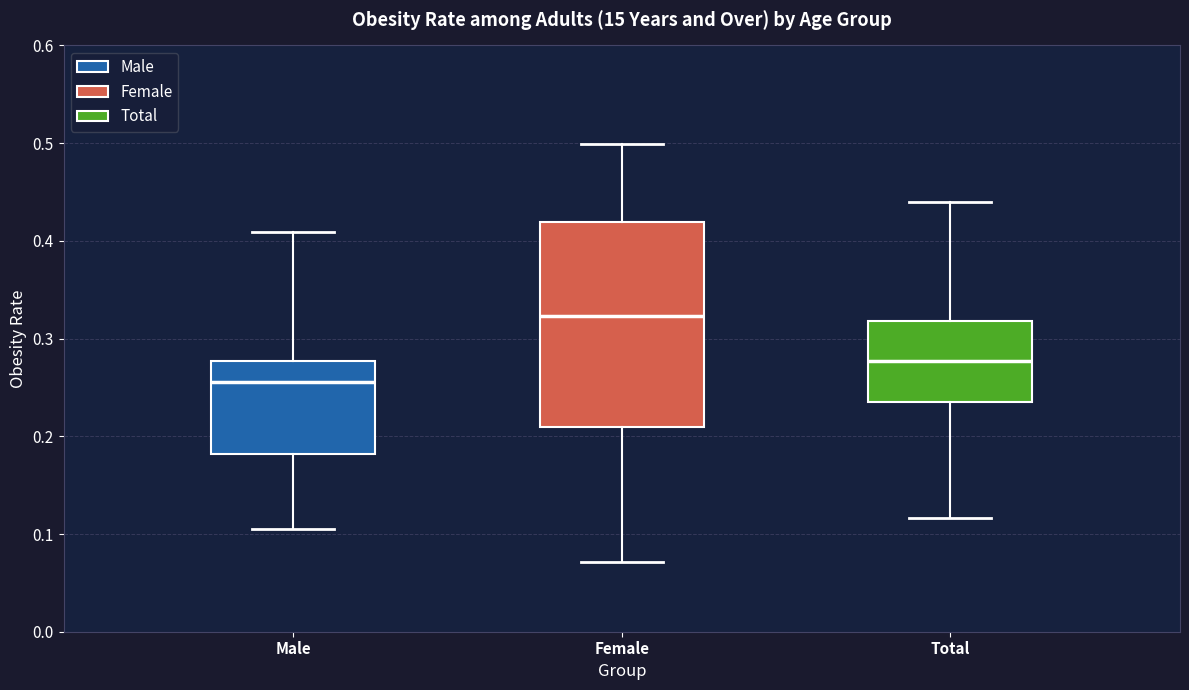

Where does the median line of the box for Female sit on the y-axis? The values are not printed on the chart, so give them approximately, as read against the axis.

0.32